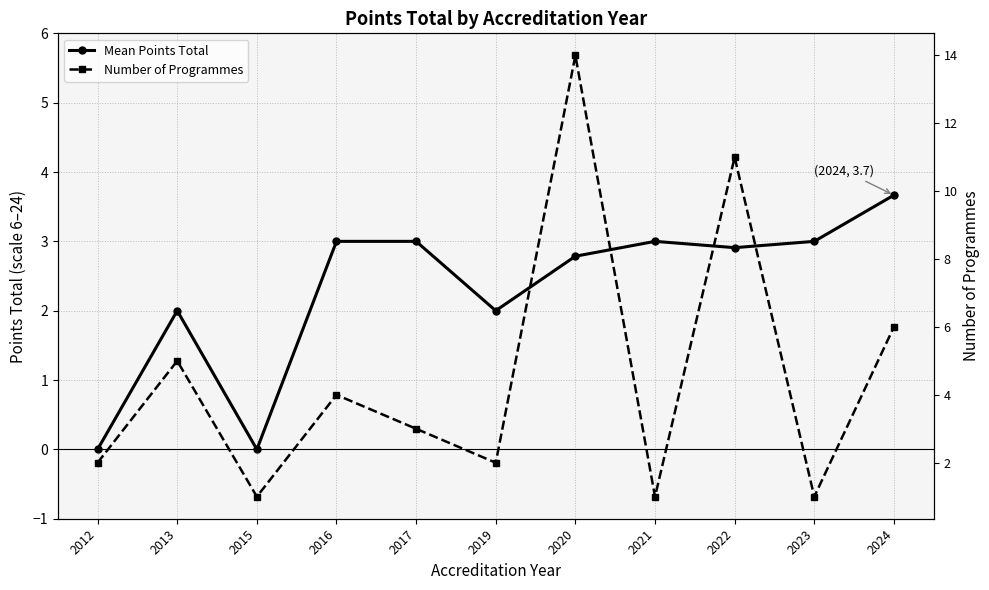

What is the maximum value for Number of Programmes?

14.0